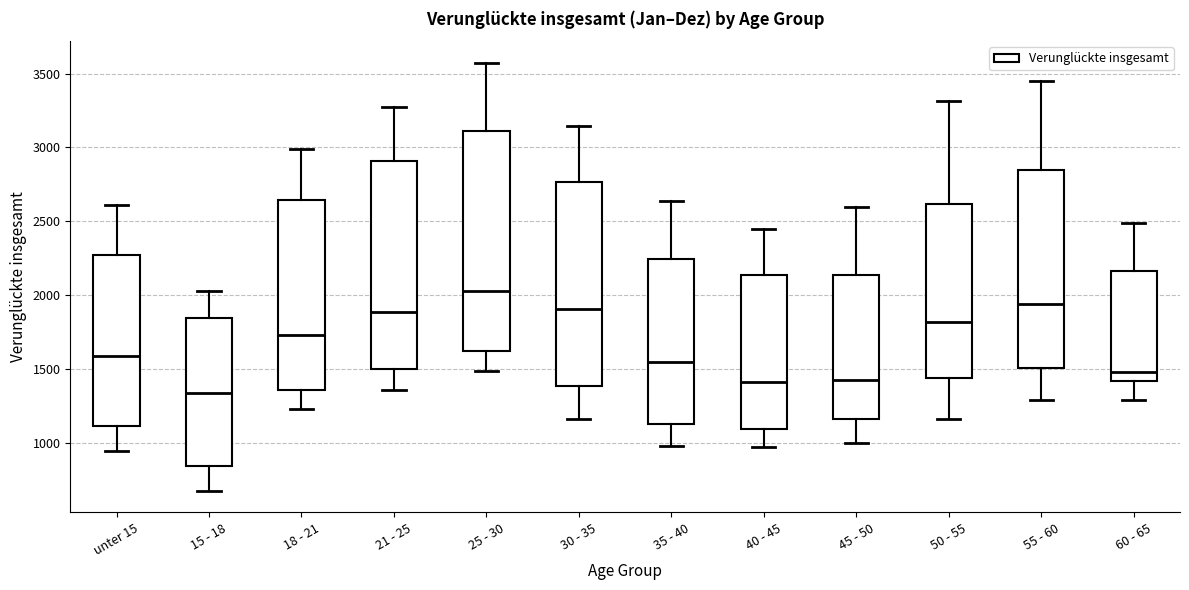

Which box's median line is the lowest?

15 - 18